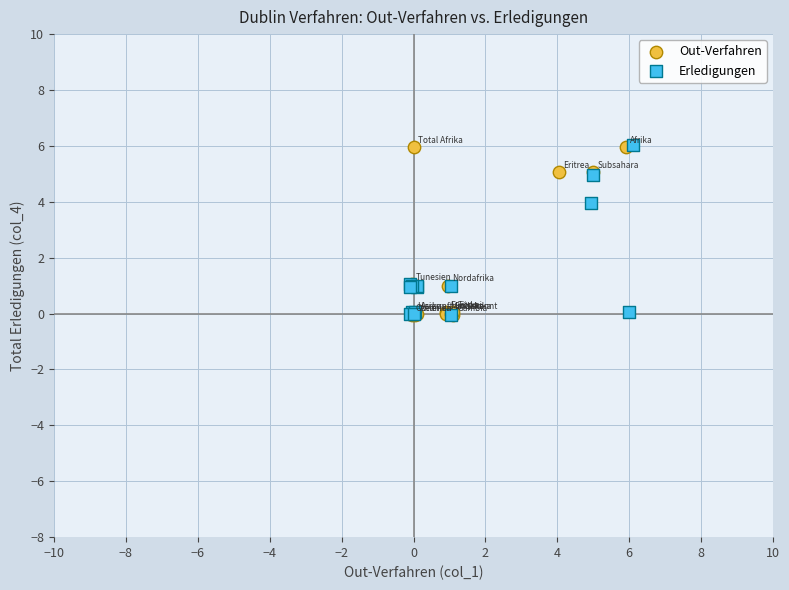

What are all the series names shown in the legend?

Out-Verfahren, Erledigungen